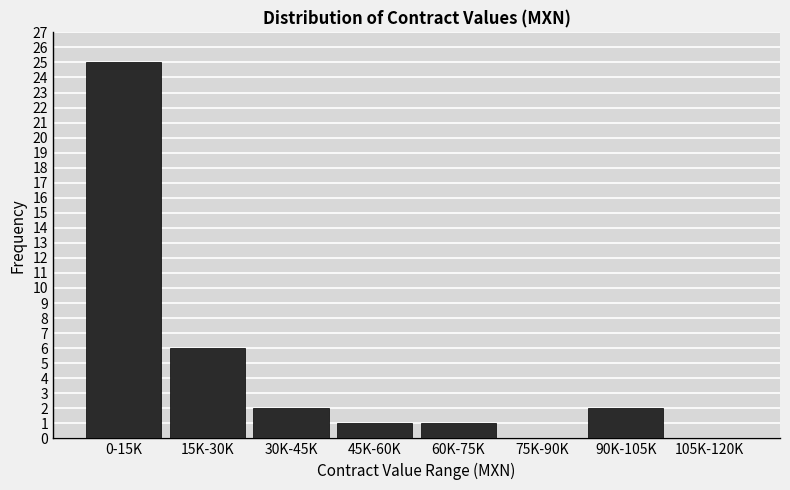

Reading left to right, transcribe all the data shown in this chart.

0-15K=25	15K-30K=6	30K-45K=2	45K-60K=1	60K-75K=1	75K-90K=0	90K-105K=2	105K-120K=0